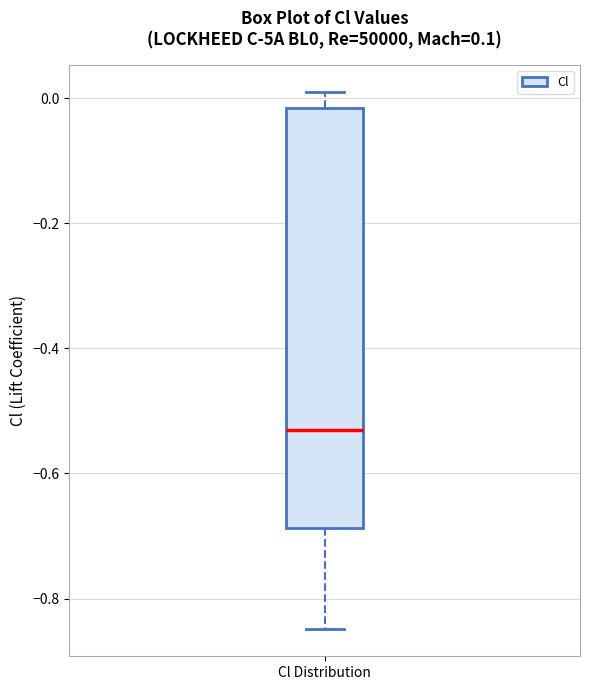

Where is the upper edge of the box for Cl Distribution on the y-axis? The values are not printed on the chart, so give them approximately, as read against the axis.

-0.02